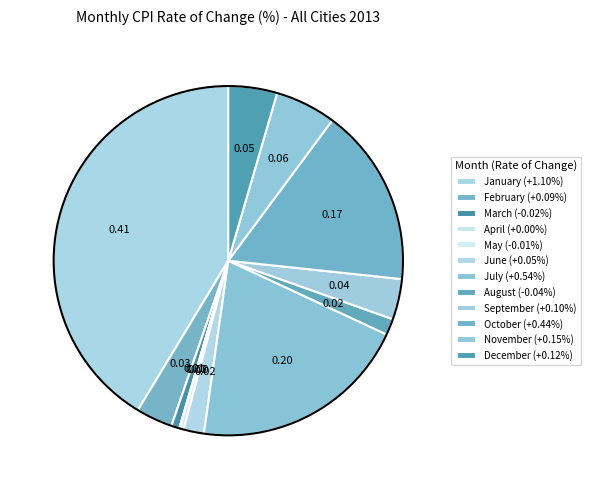

Is there any slice that represents more than half of the pie?

No